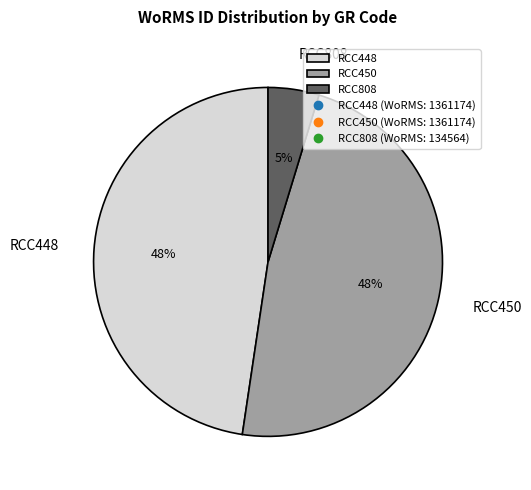

To the nearest percent, what is the difference between the RCC450 and RCC808 slice percentages?

43%